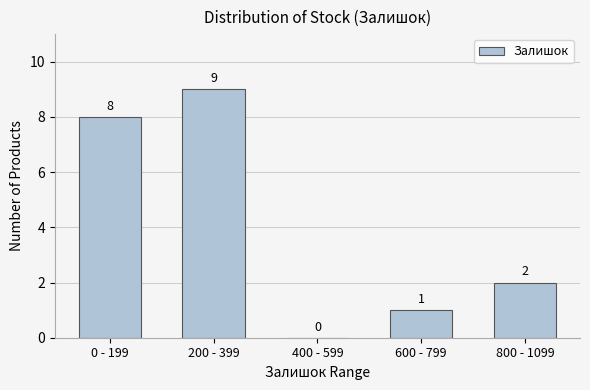

Reading right to left, transcribe all the data shown in this chart.

800 - 1099=2	600 - 799=1	400 - 599=0	200 - 399=9	0 - 199=8